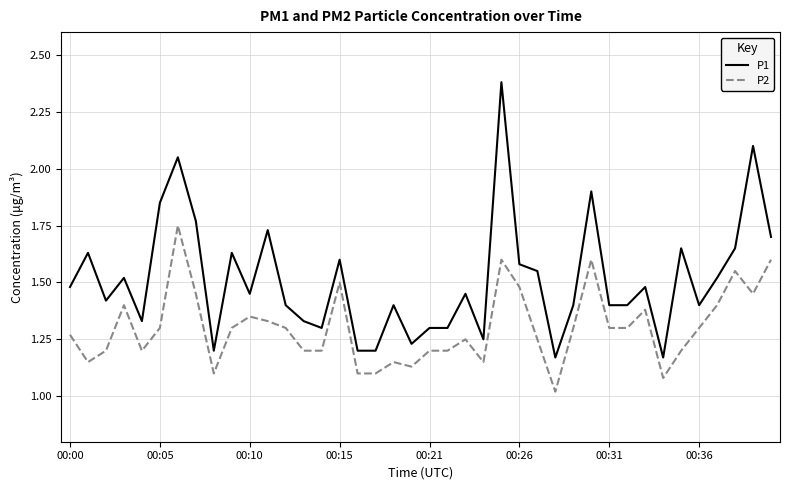

True or false: P2 and P1 intersect in this chart.

False